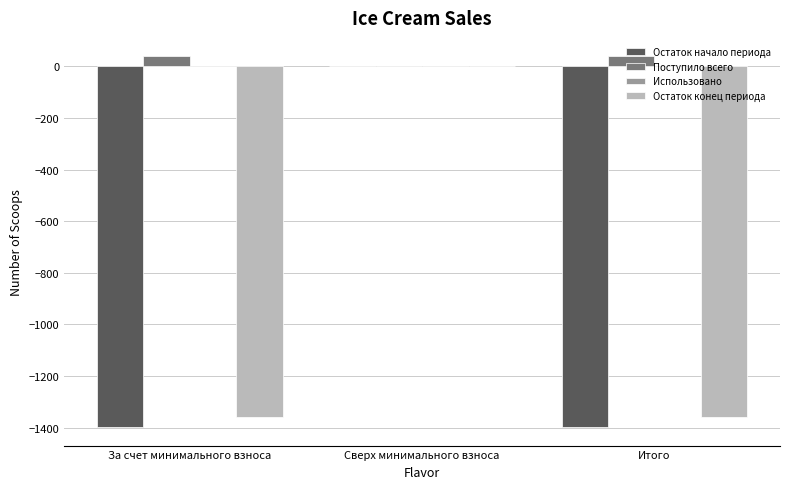

Read the Поступило всего value at За счет минимального взноса.

38.0